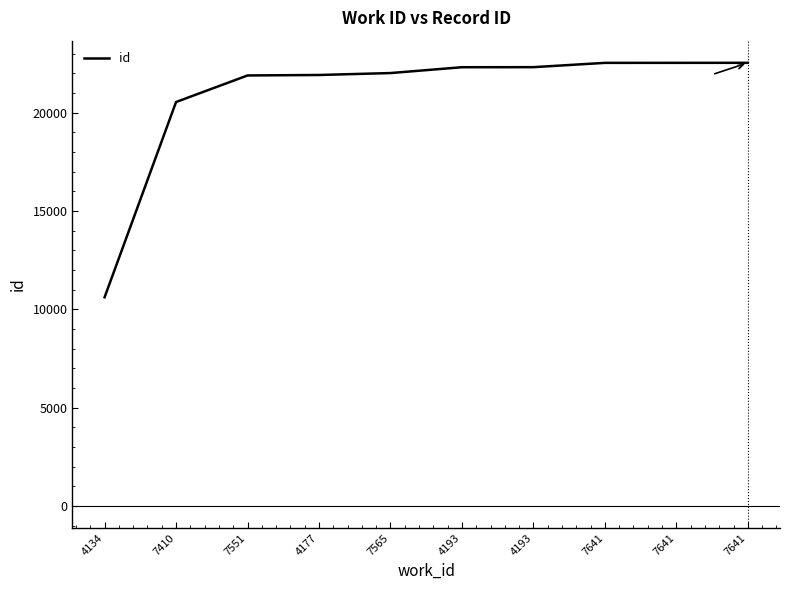

How many lines are shown in the chart?

1